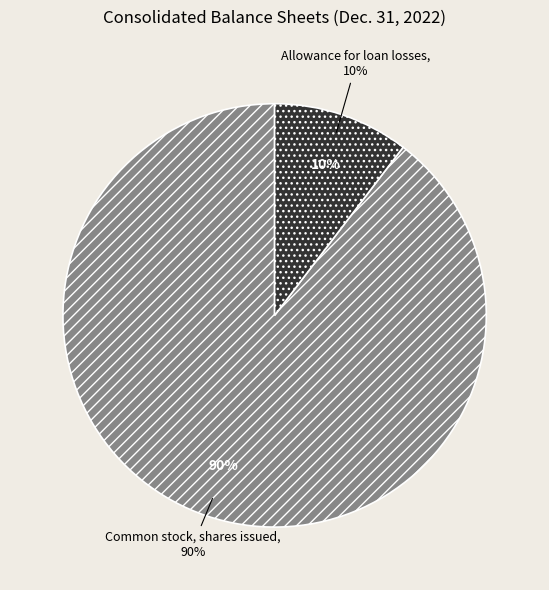

Rank the categories by value from lowest to highest.

Allowance for loan losses, Common stock, shares issued